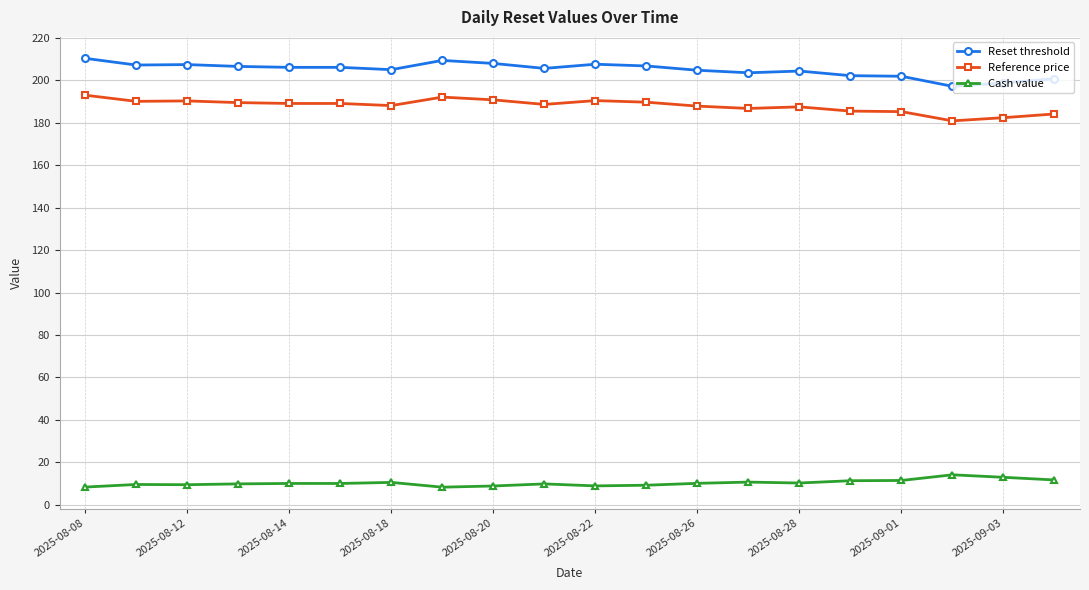

List the series in order of their peak value, lowest first.

Cash value, Reference price, Reset threshold